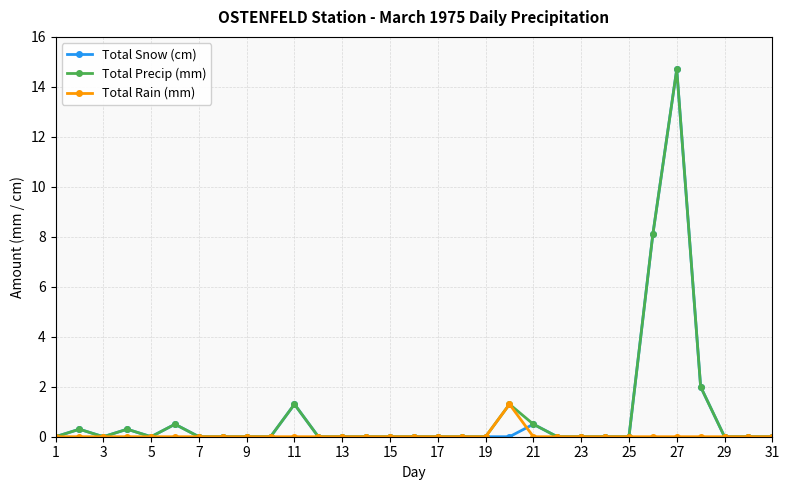

True or false: Total Snow (cm) has more than 2 interior local peaks.

True